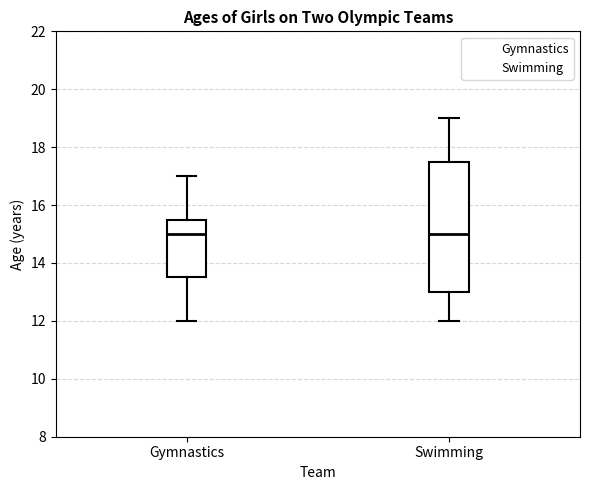

Comparing the boxes themselves (not the whiskers), which one is the tallest?

Swimming